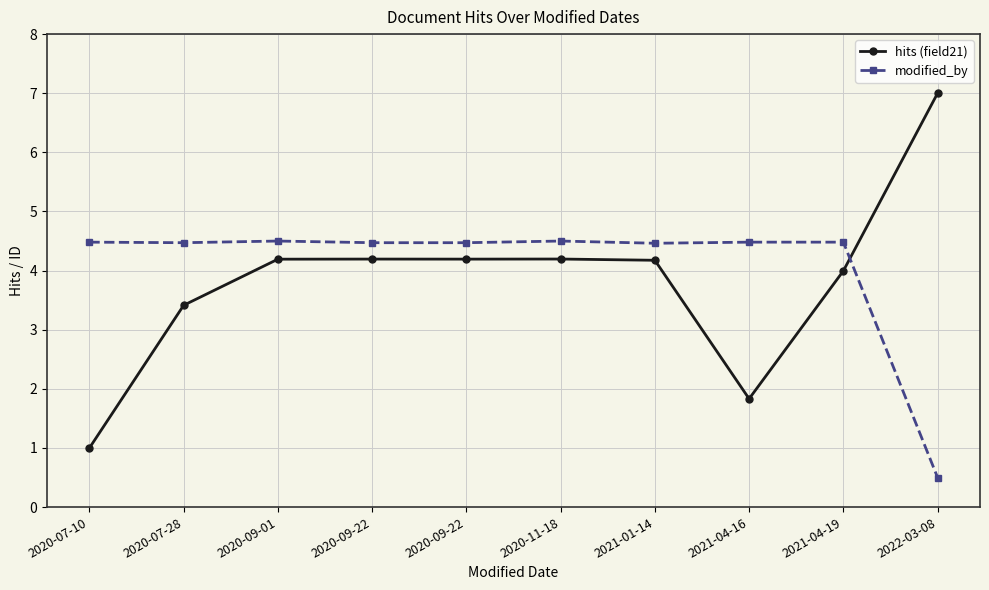

In hits (field21), how many points are higher than both neighbors (excluding endpoints)?

2